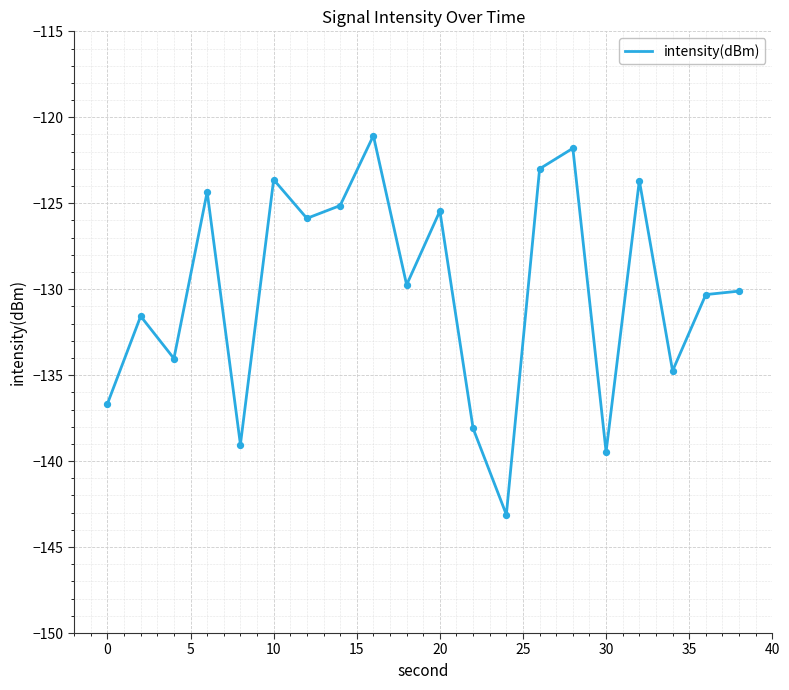

What is the minimum value shown in the chart?

-143.1